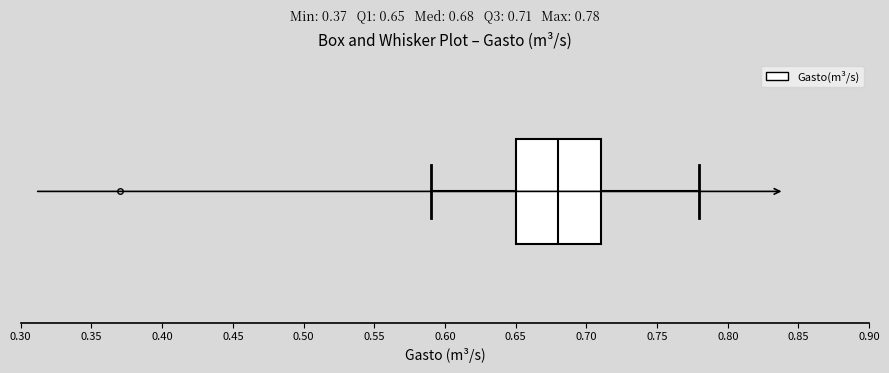

Read this box plot against the x-axis: the position of the median line, the range covered by the box, and the ends of both whiskers. The values are not printed on the chart, so give them approximately, as read against the axis.

median 0.68, box 0.65 to 0.71, whiskers 0.59 to 0.78